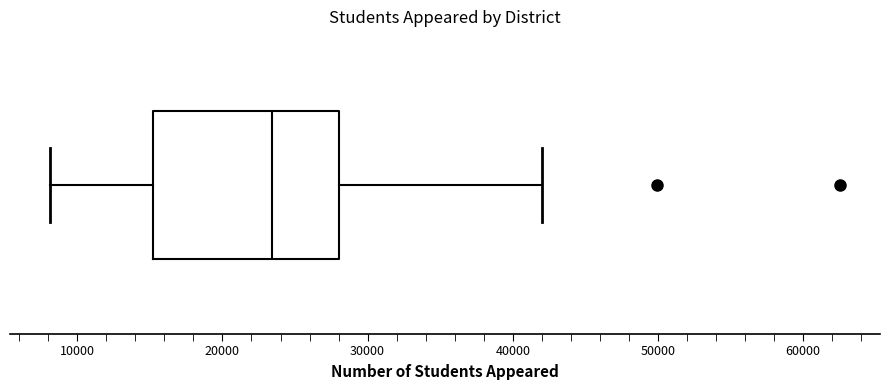

Where is the left edge of the box on the x-axis? The values are not printed on the chart, so give them approximately, as read against the axis.

15000